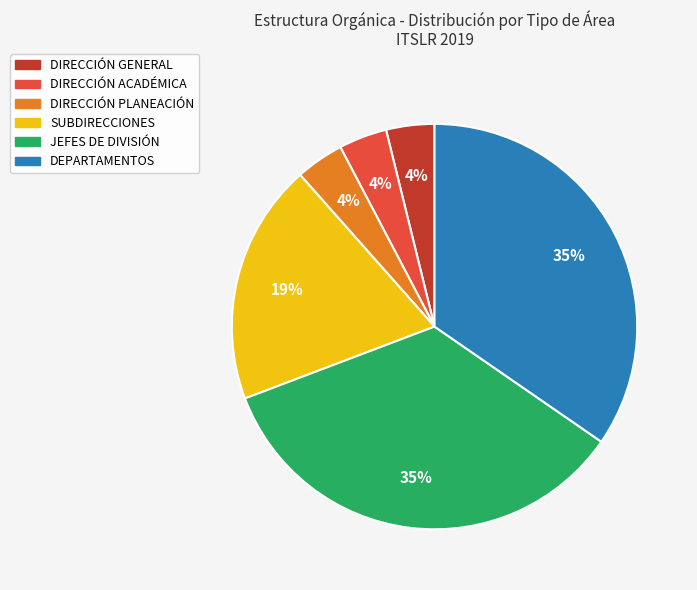

To the nearest percent, what is the average slice percentage?

17%